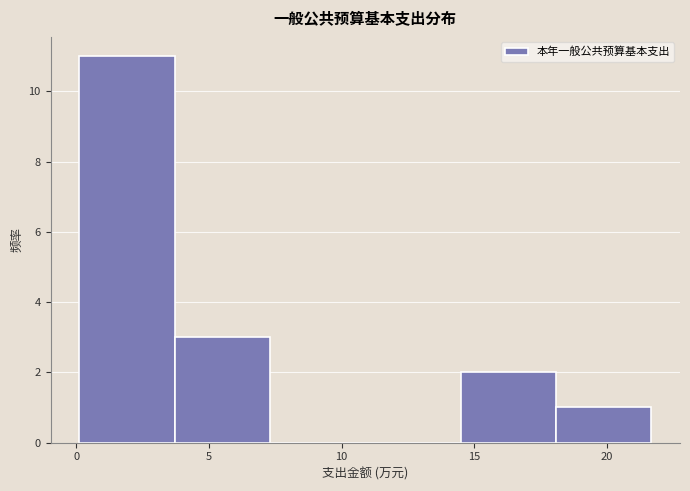

Reading left to right, transcribe this chart: for each bar, give the range it covers on the x-axis and its height. Neither the bar edges nor the heights are printed on the chart, so give them approximately, as read against the axes.

0.0 to 3.5: 11
3.5 to 7.5: 3
7.5 to 11.0: 0
11.0 to 14.5: 0
14.5 to 18.0: 2
18.0 to 21.5: 1